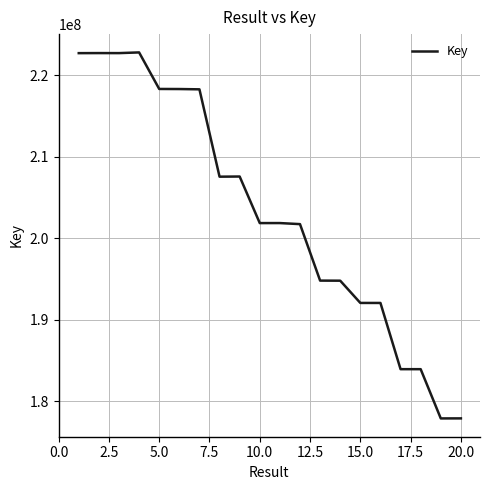

What is the greatest value displayed?

222819119